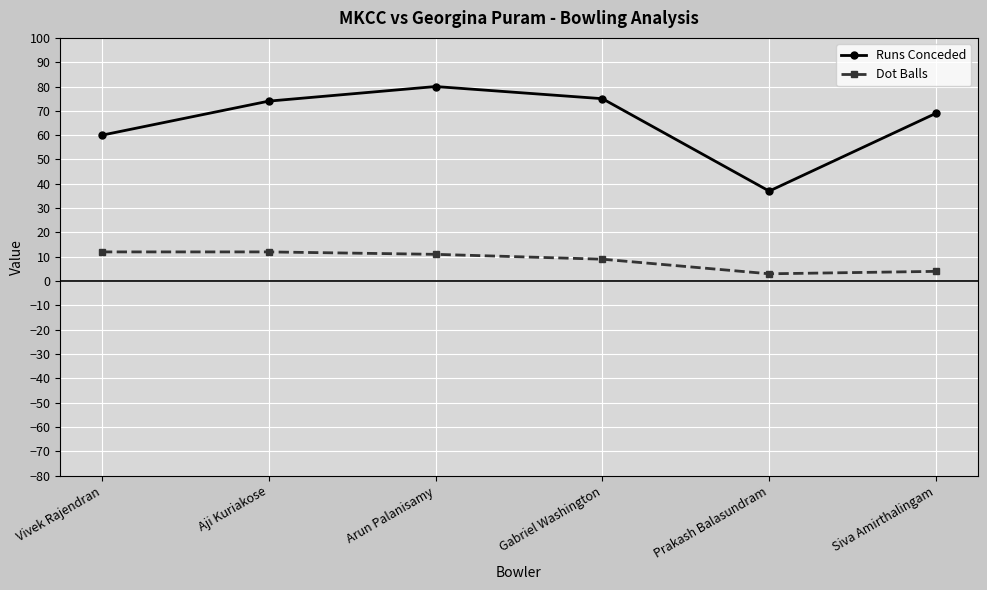

What is the label of the 3rd point from the left?

Arun Palanisamy